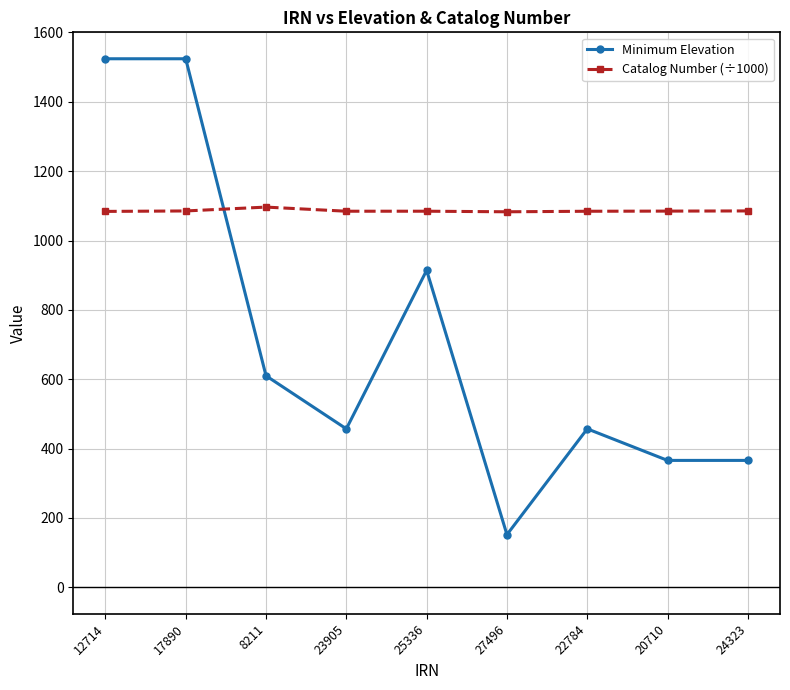

Rank the series at 23905 from lowest to highest value.

Minimum Elevation, Catalog Number (÷1000)